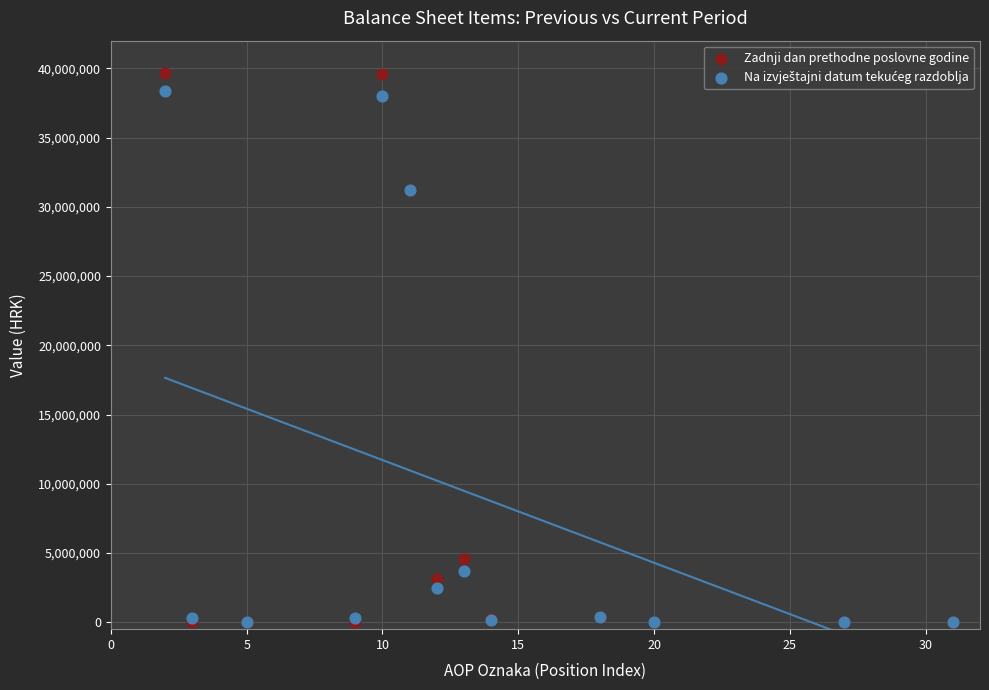

Which series has the largest Y range (max minus min)?

Zadnji dan prethodne poslovne godine